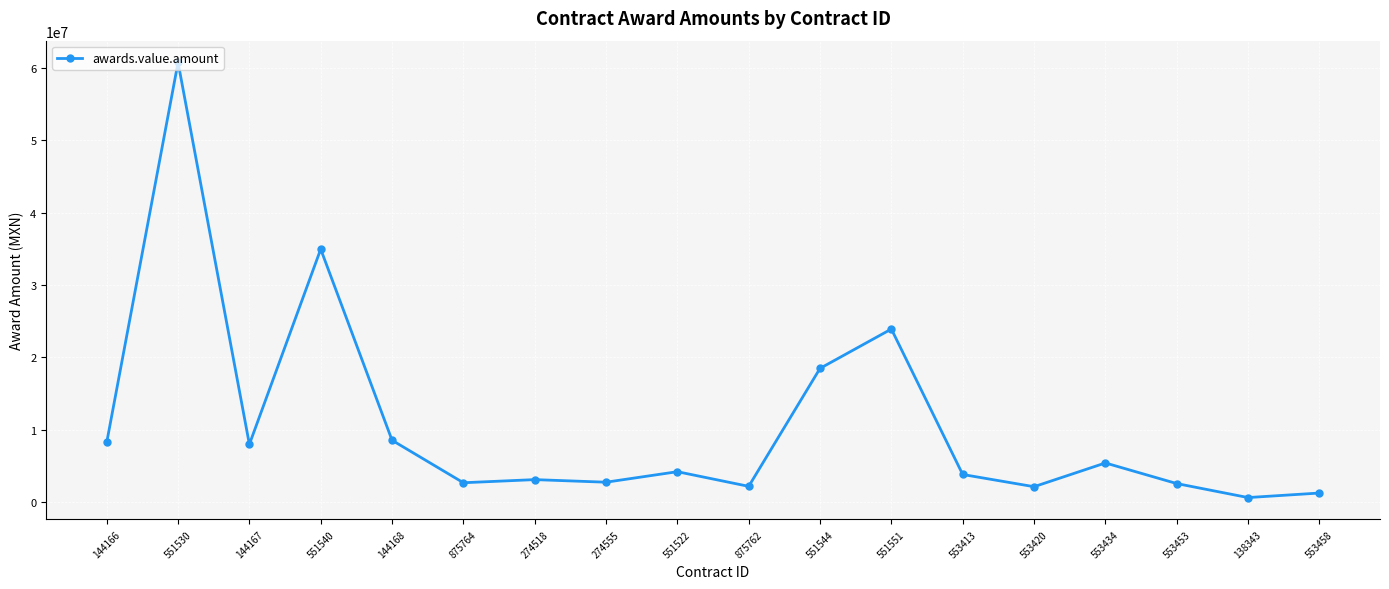

What is the label of the 11th point from the right?

274555